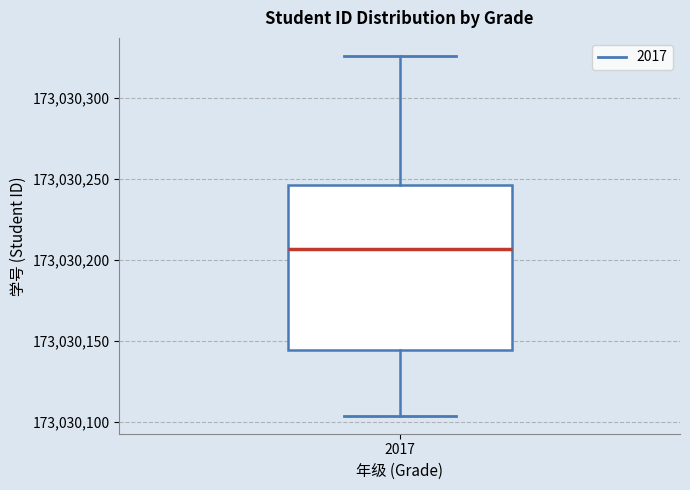

Read this box plot against the y-axis: the position of the median line, the range covered by the box, and the ends of both whiskers. The values are not printed on the chart, so give them approximately, as read against the axis.

median 173030205, box 173030145 to 173030245, whiskers 173030105 to 173030325